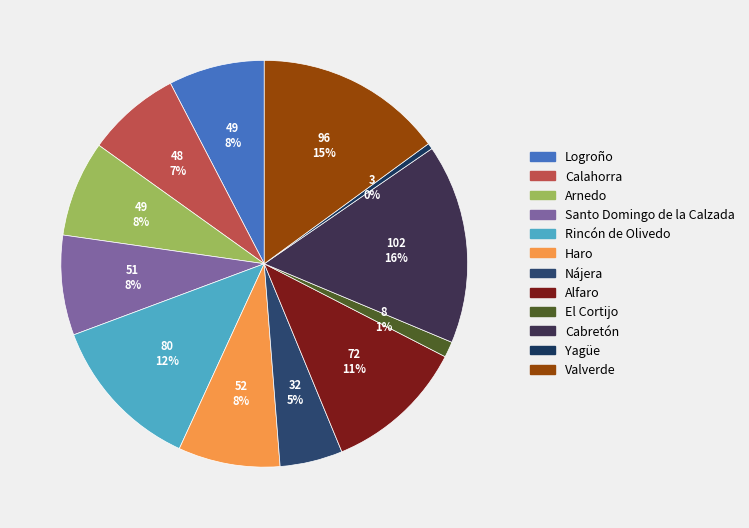

To the nearest percent, what is the average slice percentage?

8%